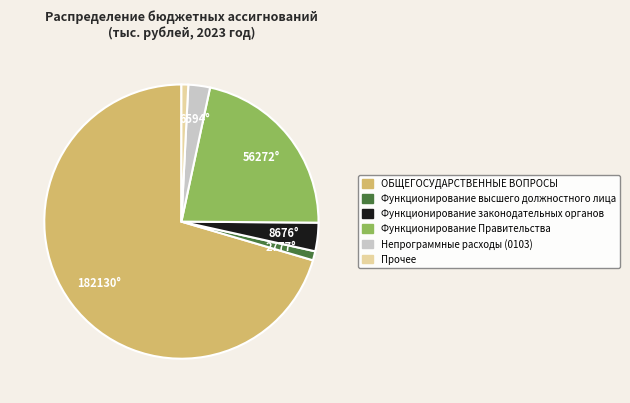

Count the number of slices in the pie.

6